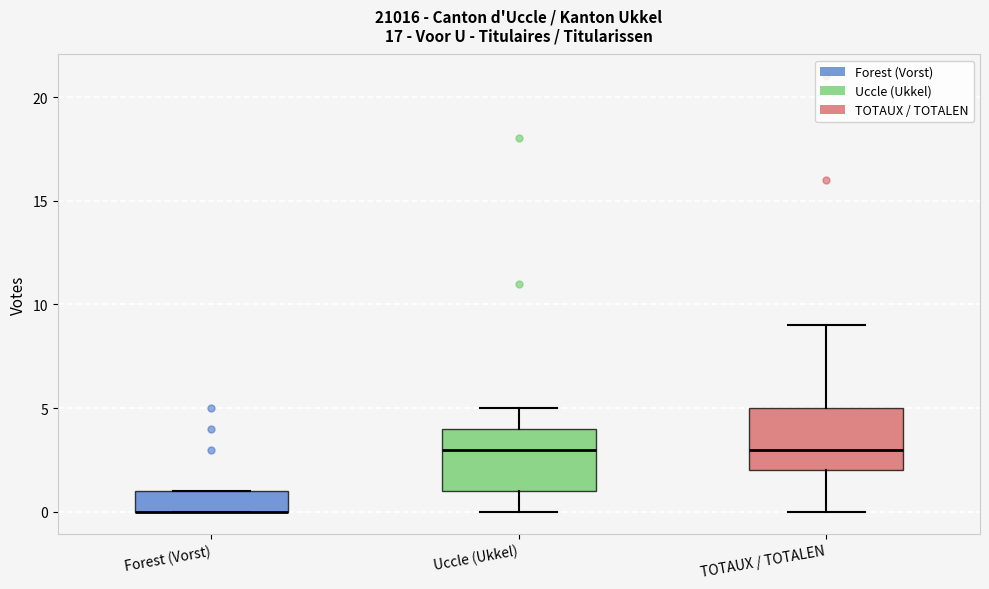

Where is the lower edge of the box for Forest (Vorst) on the y-axis? The values are not printed on the chart, so give them approximately, as read against the axis.

0